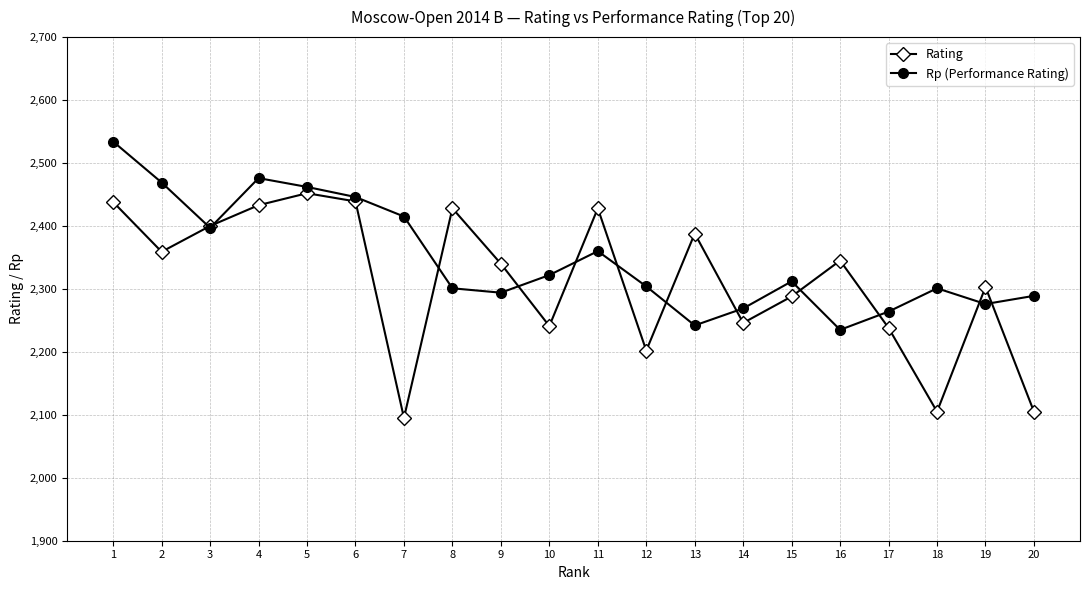

What is the sum of all Rp (Performance Rating) values?

46968